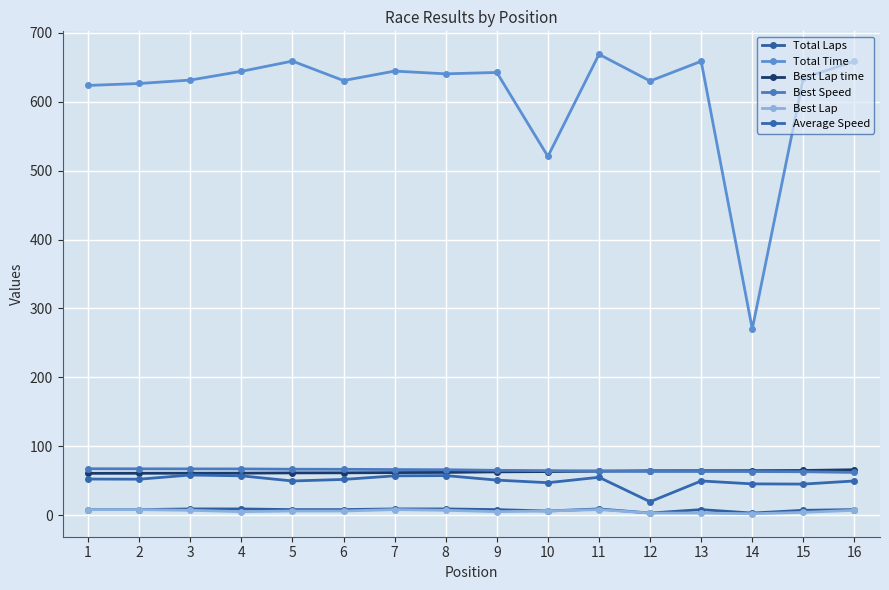

How many interior local valleys does the Total Laps series have?

3